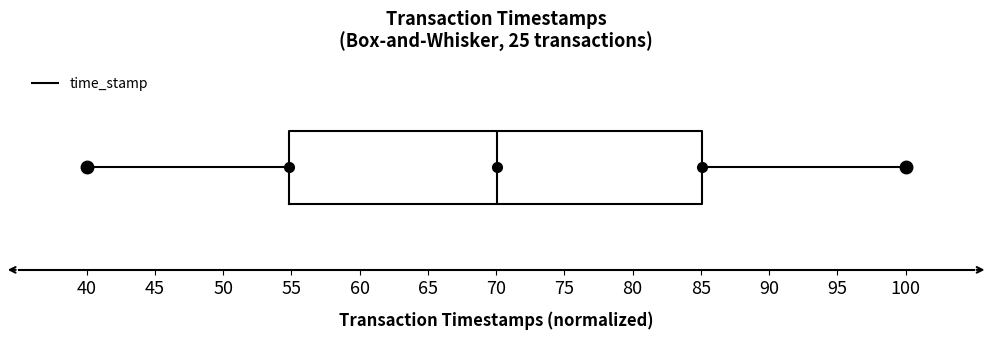

Transcribe this box plot: give where the median line is, the range the box spans, and where the two whiskers end, as read against the x-axis. The values are not printed on the chart, so give them approximately, as read against the axis.

median 70, box 55 to 85, whiskers 40 to 100